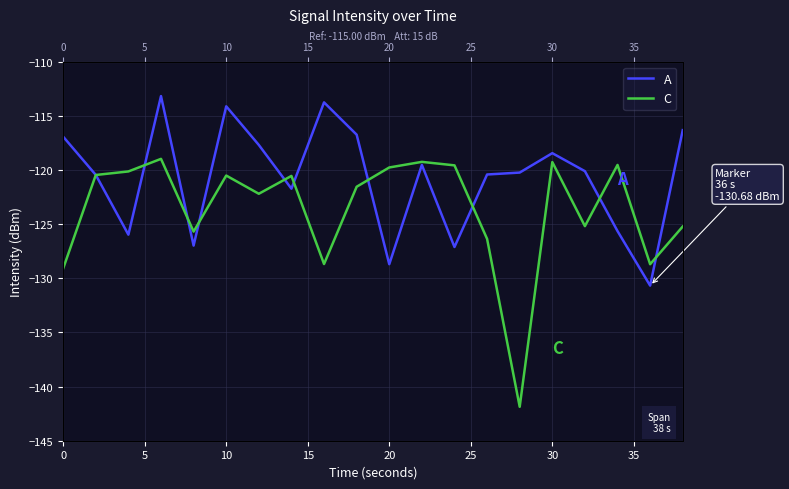

After their last crossing, which series has the higher values: A or C?

A